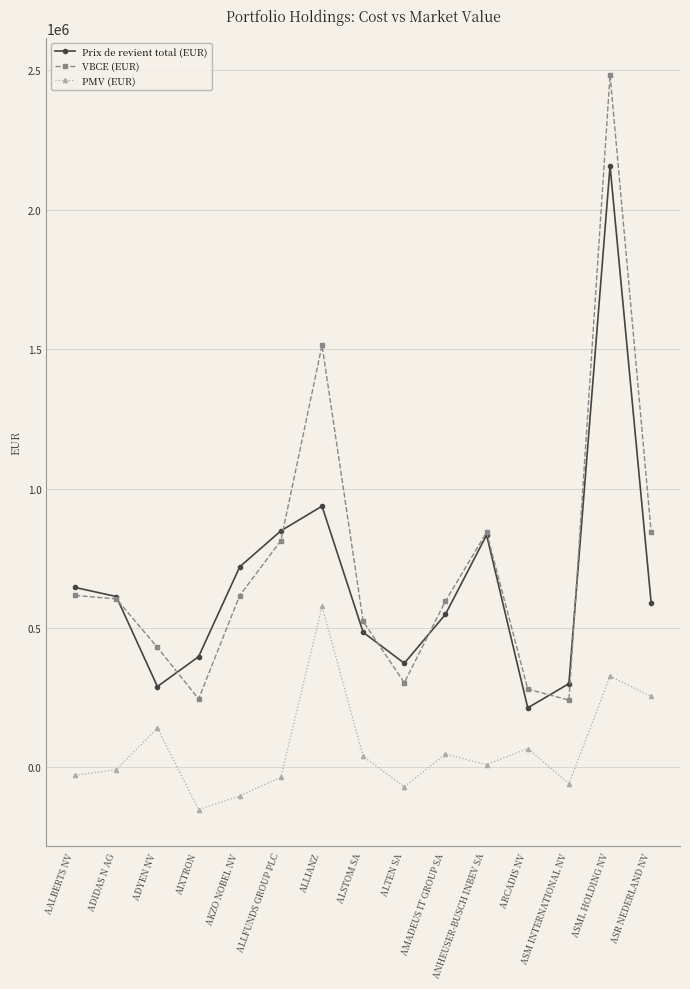

At which label does PMV (EUR) reach its peak?

ALLIANZ